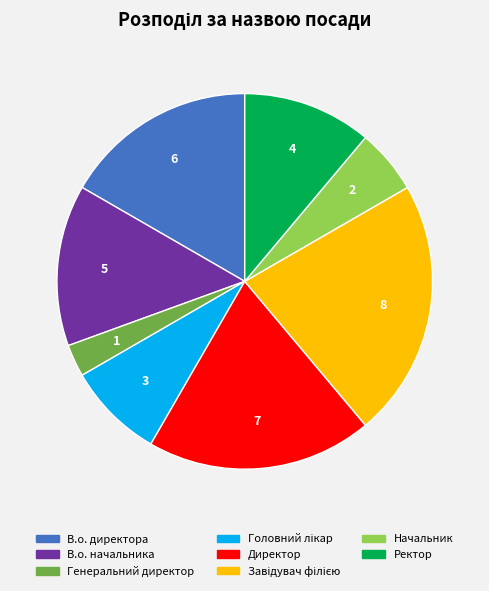

Which slice is the smallest?

Генеральний директор